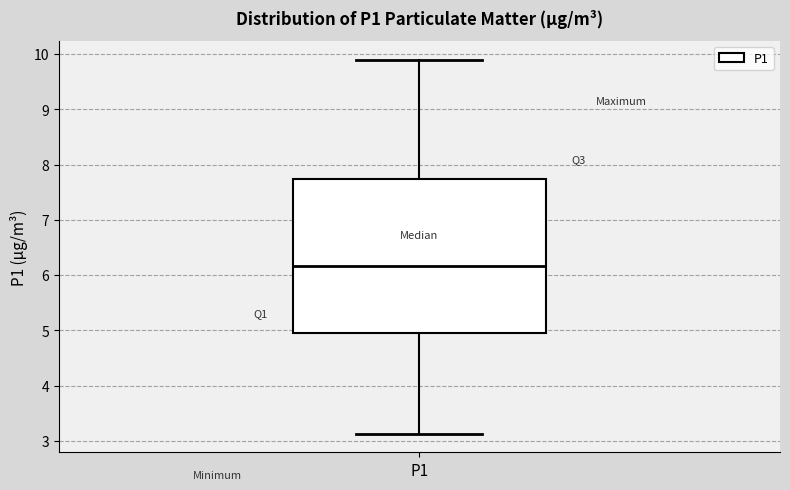

Transcribe this box plot: give where the median line is, the range the box spans, and where the two whiskers end, as read against the y-axis. The values are not printed on the chart, so give them approximately, as read against the axis.

median 6.2, box 4.9 to 7.7, whiskers 3.1 to 9.9